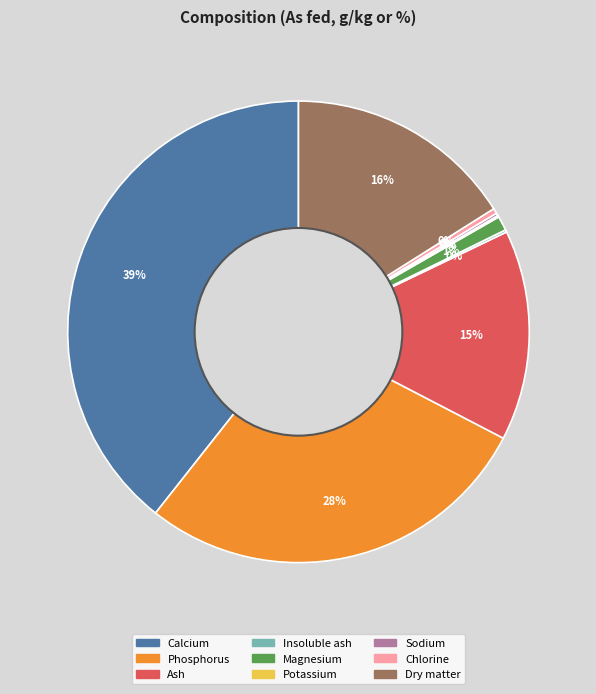

Is it true that Dry matter is 16% of the pie?

True